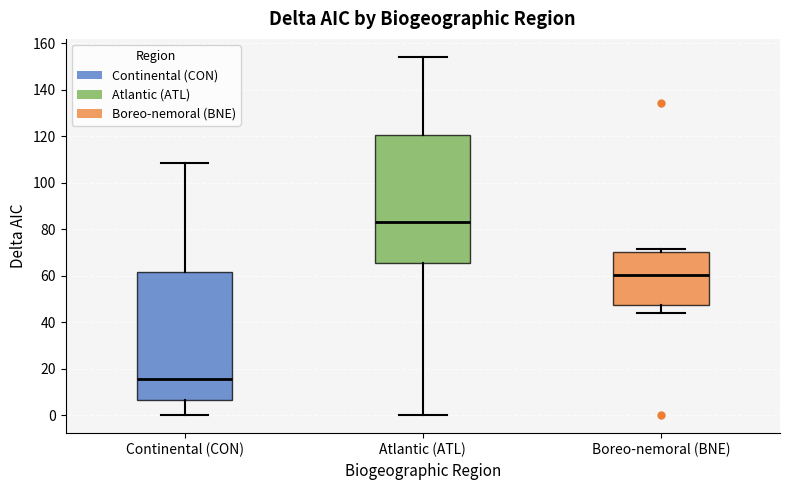

Where does the median line of the box for Boreo-nemoral (BNE) sit on the y-axis? The values are not printed on the chart, so give them approximately, as read against the axis.

60